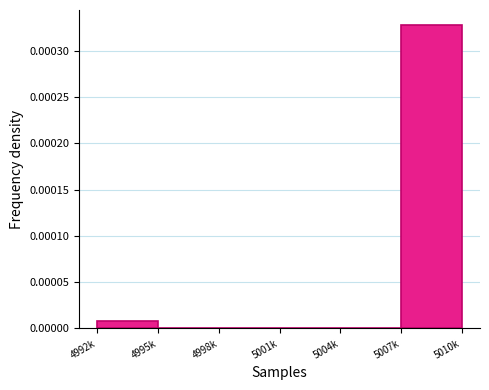

Between 4992k and 4998k, which is larger?

4992k